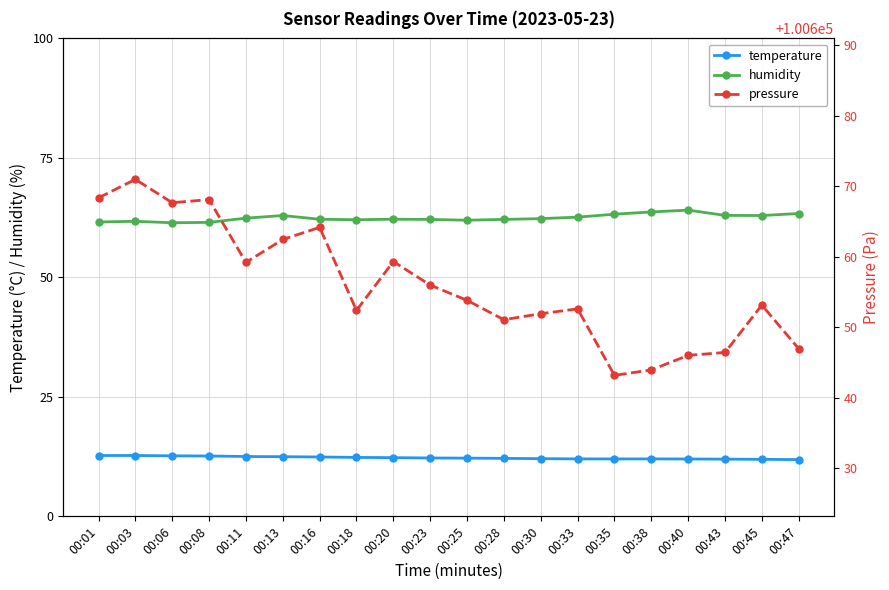

What is the value of the temperature point at the 19th from the left?

11.9